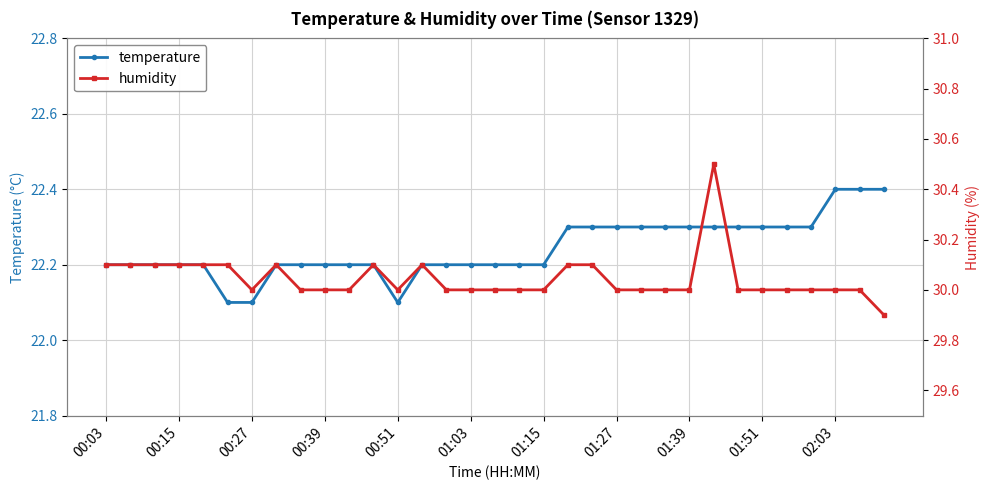

How many lines are shown in the chart?

2